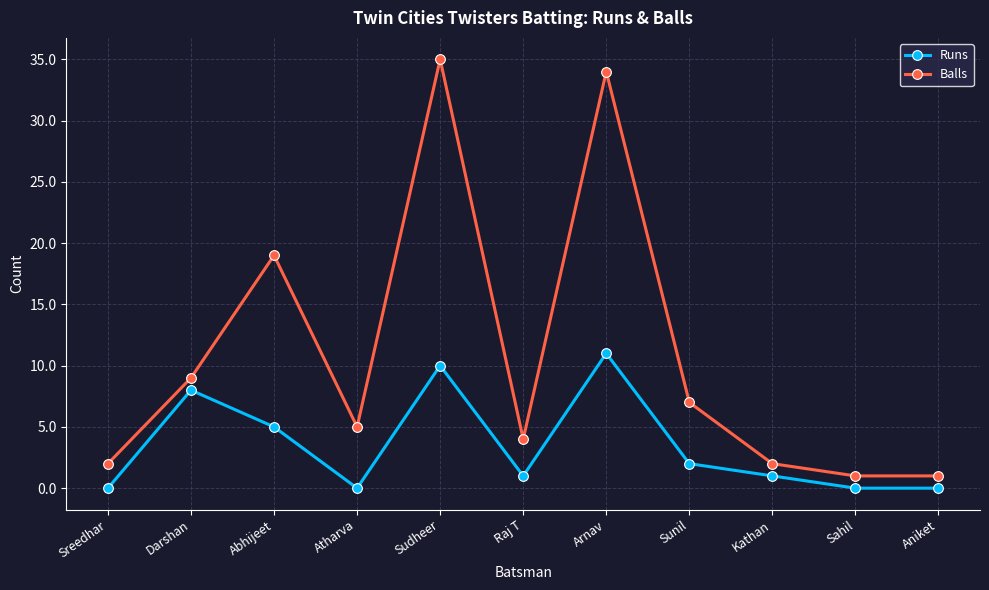

What position from the left is Sunil?

8